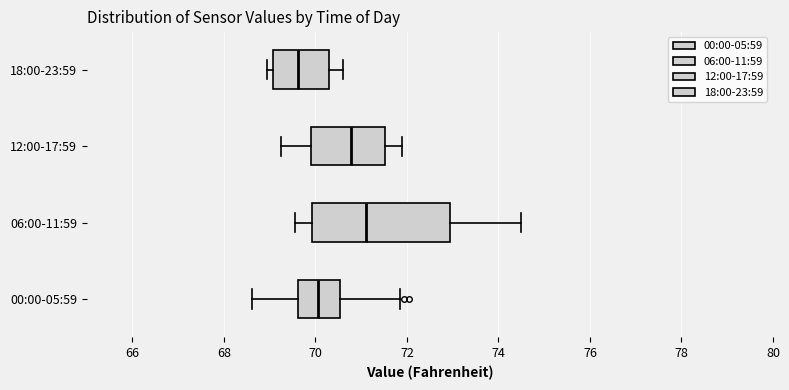

Reading bottom to top, transcribe this box plot: for each box, give where its median line is, the range the box spans, and where its two whiskers end, as read against the x-axis. The values are not printed on the chart, so give them approximately, as read against the axis.

00:00-05:59: median 70.0, box 69.6 to 70.6, whiskers 68.6 to 71.8
06:00-11:59: median 71.2, box 70.0 to 73.0, whiskers 69.6 to 74.6
12:00-17:59: median 70.8, box 70.0 to 71.6, whiskers 69.2 to 72.0
18:00-23:59: median 69.6, box 69.0 to 70.4, whiskers 69.0 (just left of the box's left edge) to 70.6